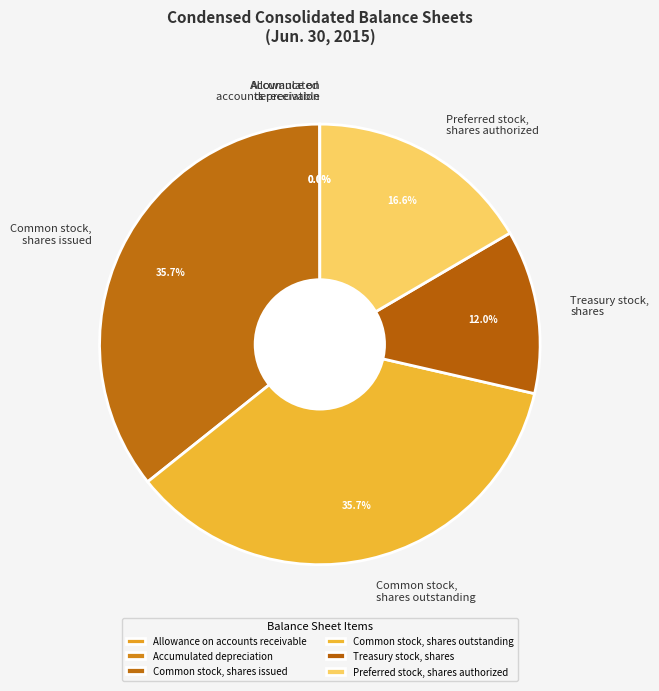

Is there a majority slice in this chart?

No